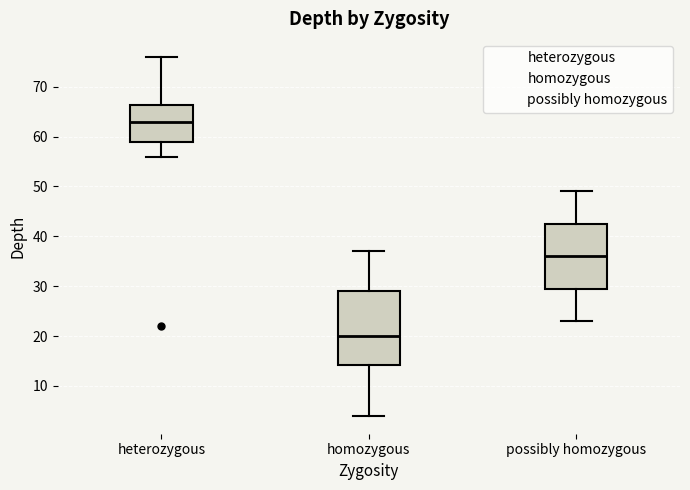

Comparing the boxes themselves (not the whiskers), which one is the tallest?

homozygous